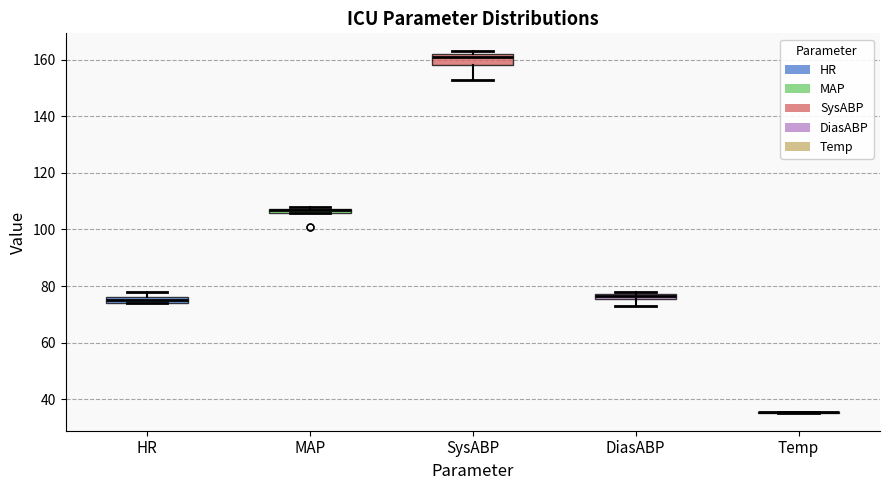

Where is the lower edge of the box for HR on the y-axis? The values are not printed on the chart, so give them approximately, as read against the axis.

74